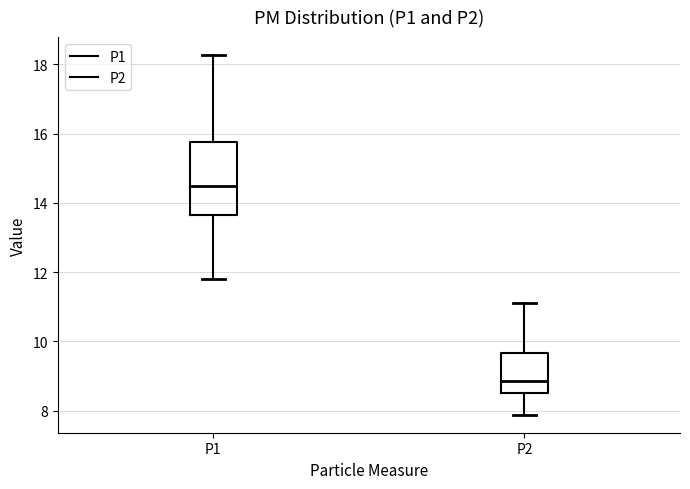

Reading left to right, read every box against the y-axis: the position of its median line, the range the box covers, and the ends of its whiskers. The values are not printed on the chart, so give them approximately, as read against the axis.

P1: median 14.4, box 13.6 to 15.8, whiskers 11.8 to 18.2
P2: median 8.8, box 8.6 to 9.6, whiskers 7.8 to 11.2